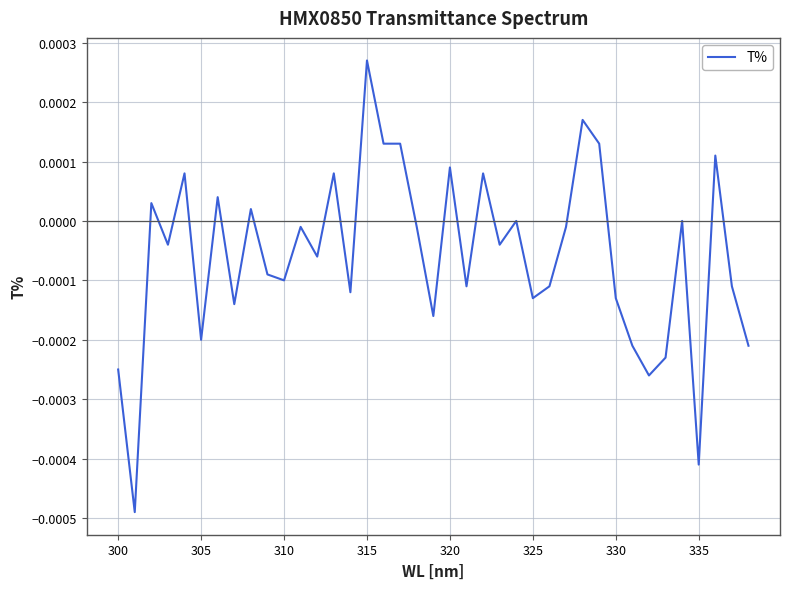

Is this an area chart (filled region under the line)?

No